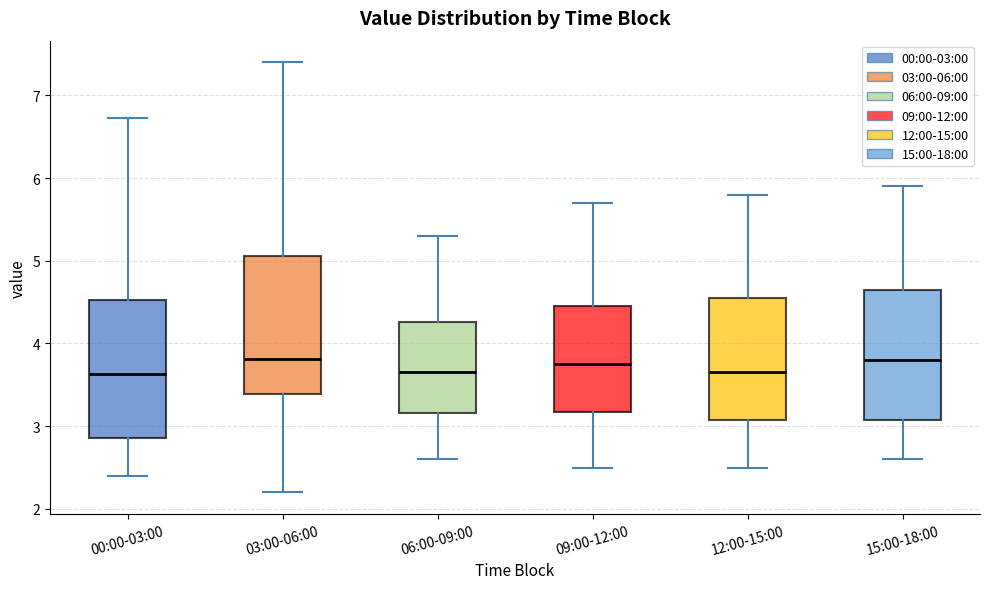

Reading left to right, transcribe this box plot: for each box, give where its median line is, the range the box spans, and where its two whiskers end, as read against the y-axis. The values are not printed on the chart, so give them approximately, as read against the axis.

00:00-03:00: median 3.6, box 2.9 to 4.5, whiskers 2.4 to 6.7
03:00-06:00: median 3.8, box 3.4 to 5.1, whiskers 2.2 to 7.4
06:00-09:00: median 3.7, box 3.2 to 4.3, whiskers 2.6 to 5.3
09:00-12:00: median 3.8, box 3.2 to 4.5, whiskers 2.5 to 5.7
12:00-15:00: median 3.7, box 3.1 to 4.6, whiskers 2.5 to 5.8
15:00-18:00: median 3.8, box 3.1 to 4.7, whiskers 2.6 to 5.9